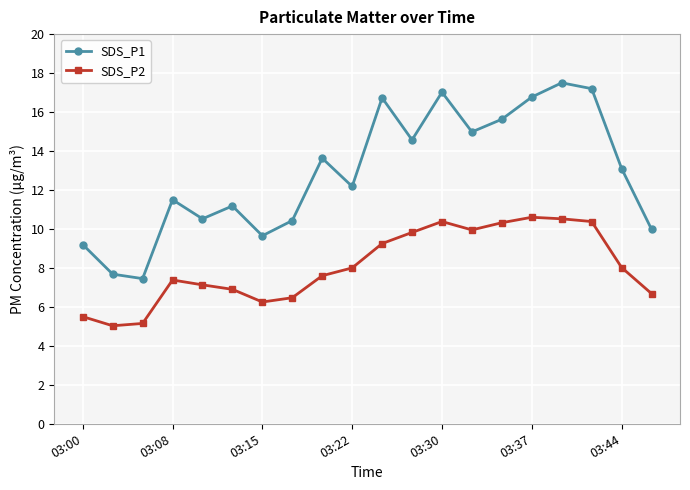

True or false: SDS_P2 and SDS_P1 intersect in this chart.

False